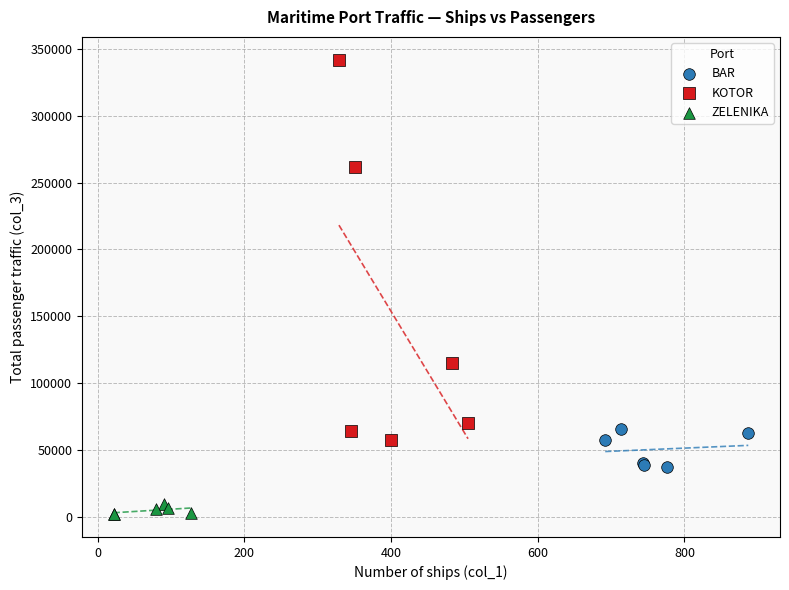

Which series has the widest spread of Y values?

KOTOR